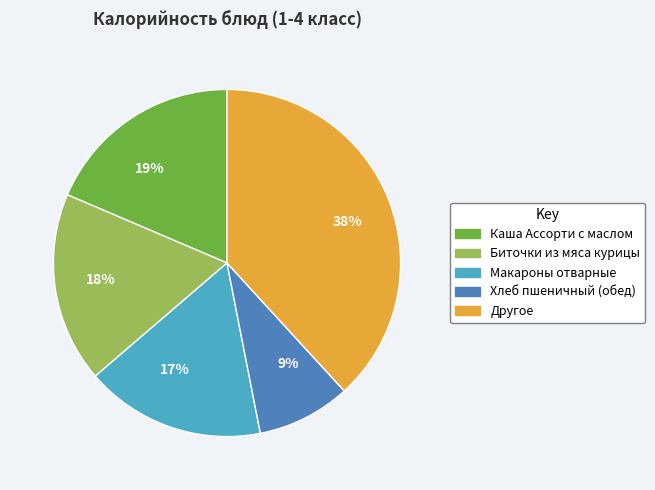

What is the ratio of the value at 17% to the value at 9%?

1.9